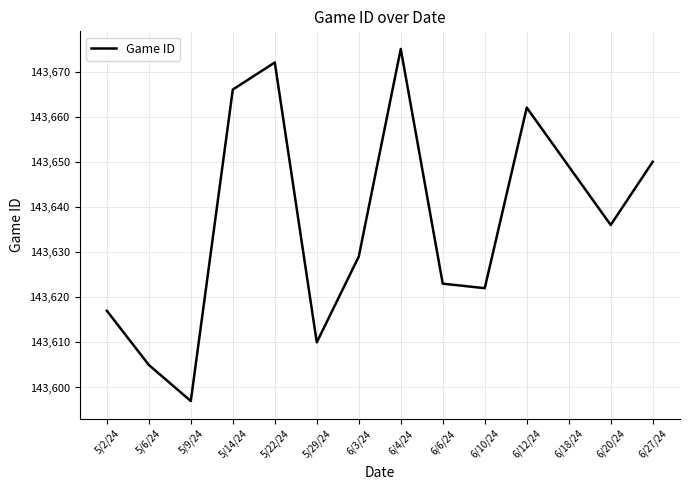

List the labels in order of value, largest first.

6/4/24, 5/22/24, 5/14/24, 6/12/24, 6/27/24, 6/18/24, 6/20/24, 6/3/24, 6/6/24, 6/10/24, 5/2/24, 5/29/24, 5/6/24, 5/9/24